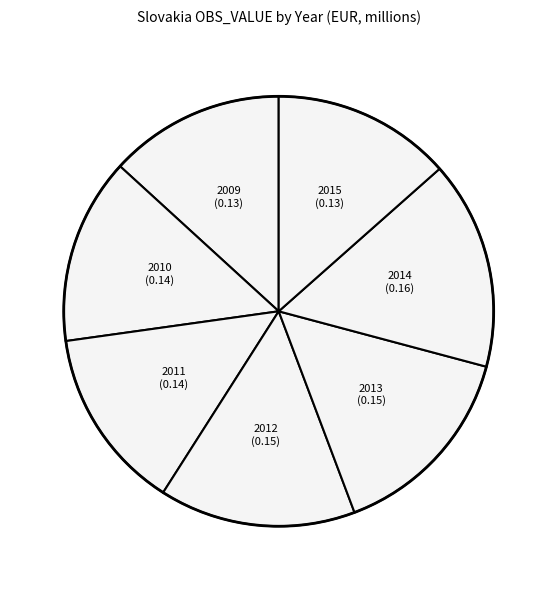

Does 2010 represent more than half of the total?

No